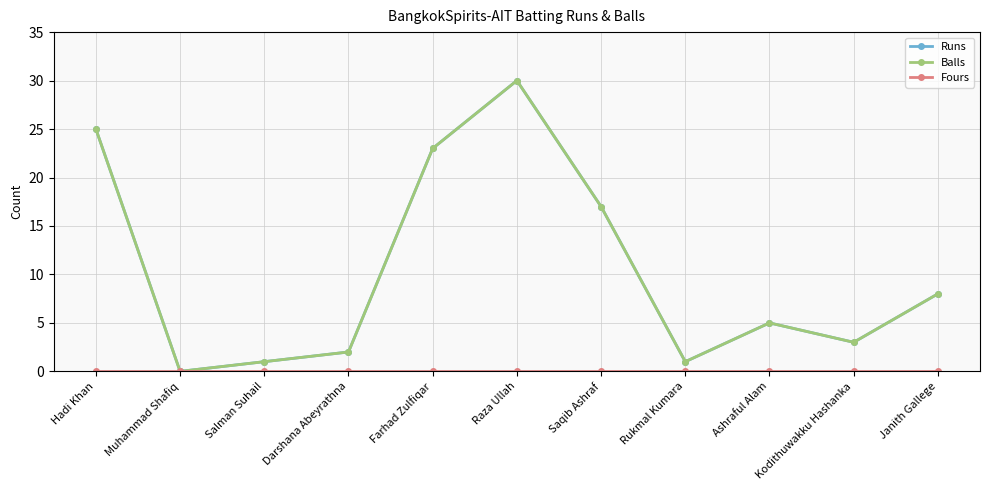

Is this an area chart (filled region under the line)?

No